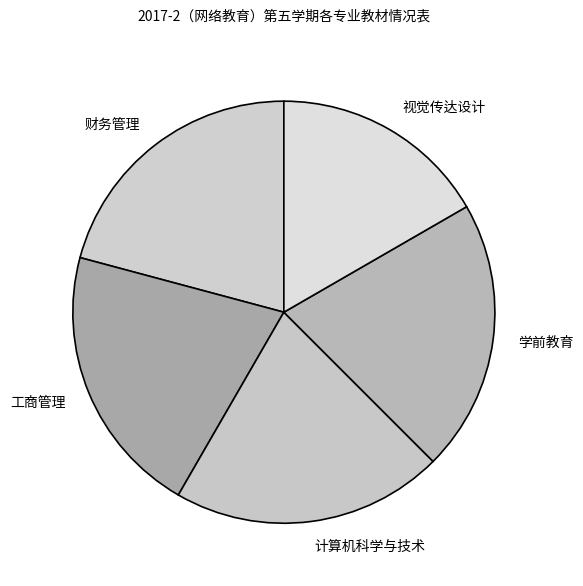

Is there a majority slice in this chart?

No